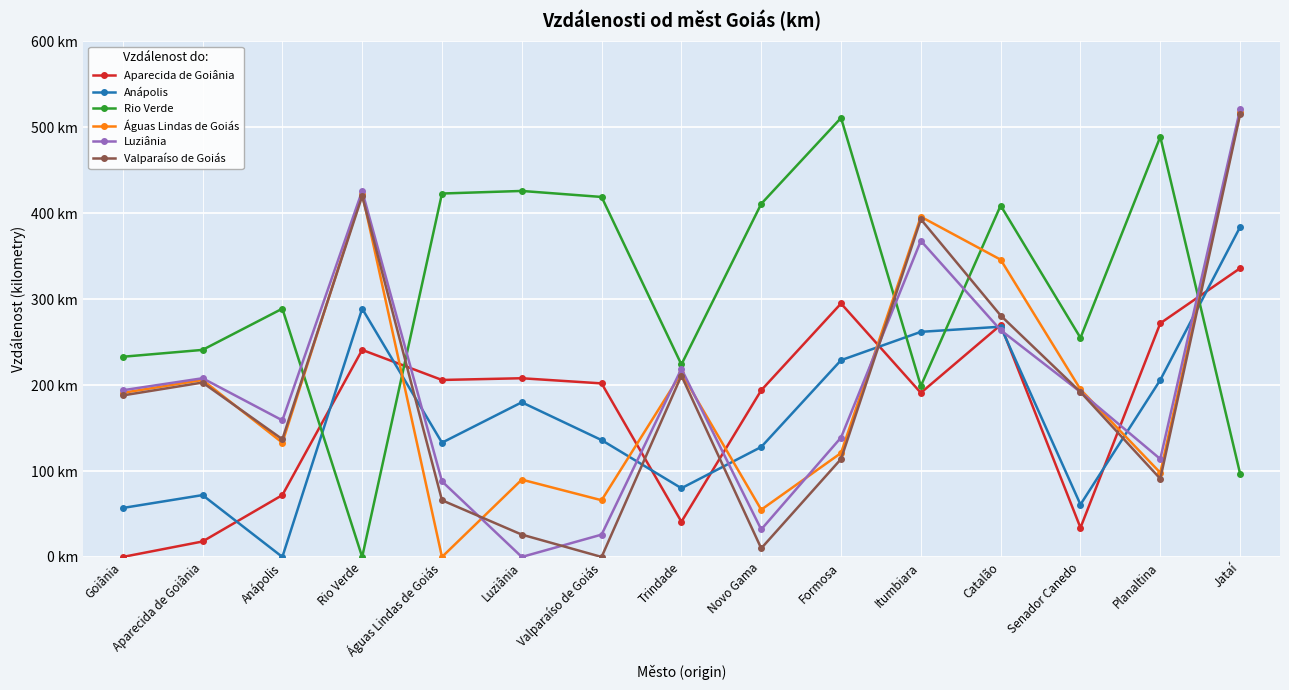

Rank the series at Luziânia from highest to lowest value.

Rio Verde, Aparecida de Goiânia, Anápolis, Águas Lindas de Goiás, Valparaíso de Goiás, Luziânia